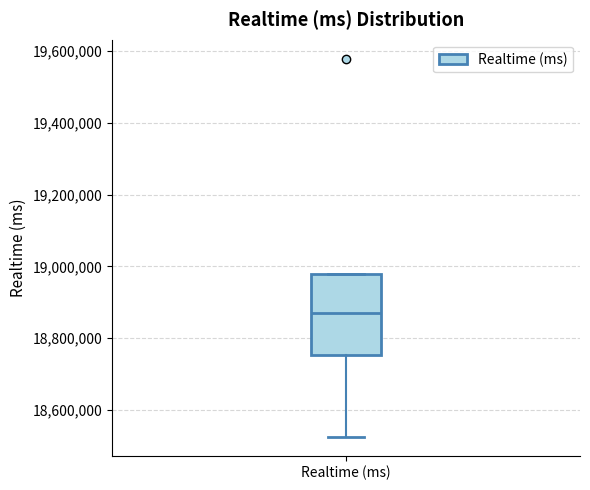

Read this box plot against the y-axis: the position of the median line, the range covered by the box, and the ends of both whiskers. The values are not printed on the chart, so give them approximately, as read against the axis.

median 18880000, box 18760000 to 18980000, whiskers 18520000 to 18980000